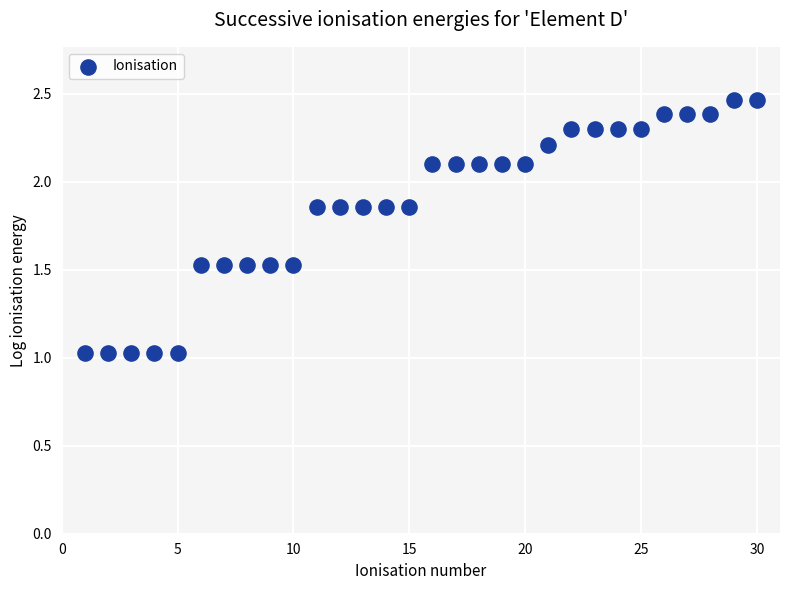

What is the range of X values (max minus min)?

29.0